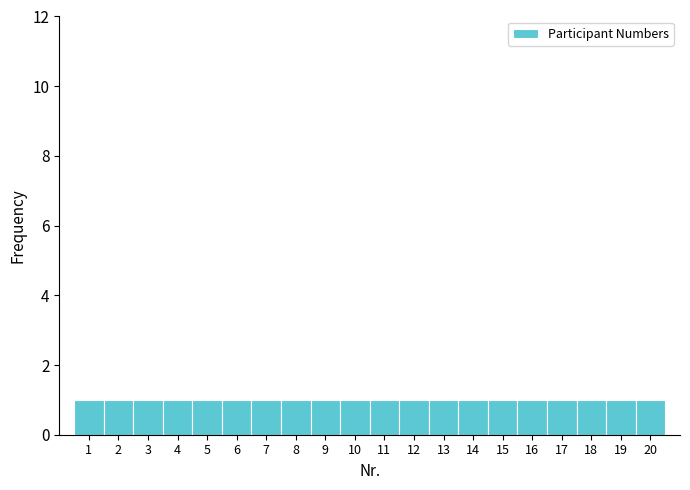

What is the height of the bar covering 5.5 to 6.5 on the x-axis? The values are not printed on the chart, so give them approximately, as read against the axis.

1